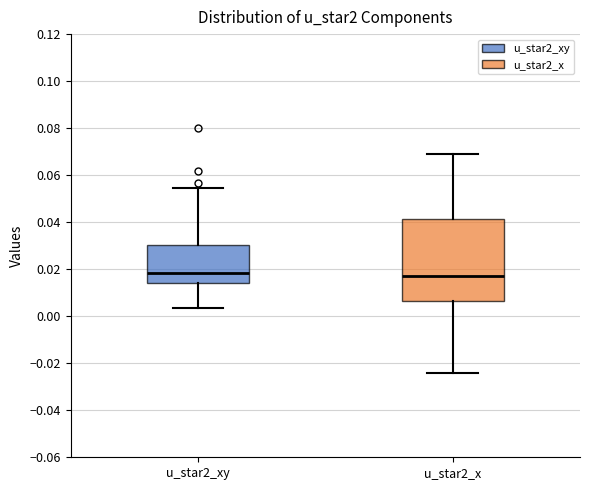

Reading left to right, transcribe this box plot: for each box, give where its median line is, the range the box spans, and where its two whiskers end, as read against the y-axis. The values are not printed on the chart, so give them approximately, as read against the axis.

u_star2_xy: median 0.018, box 0.014 to 0.030, whiskers 0.004 to 0.054
u_star2_x: median 0.018, box 0.006 to 0.042, whiskers -0.024 to 0.070